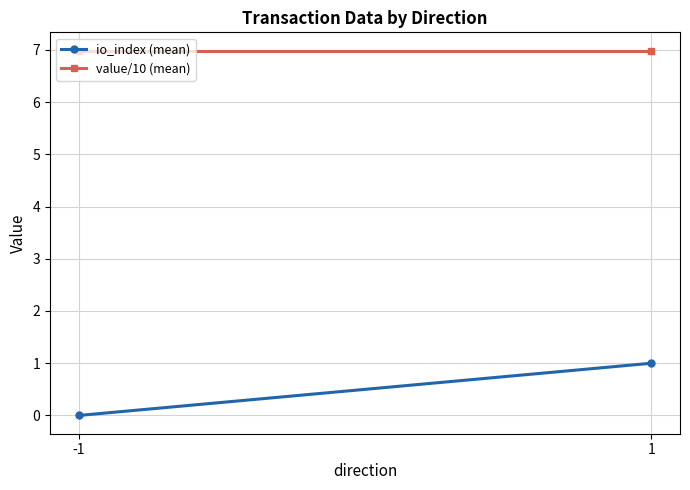

Which category has the highest value in the value/10 (mean) series?

-1